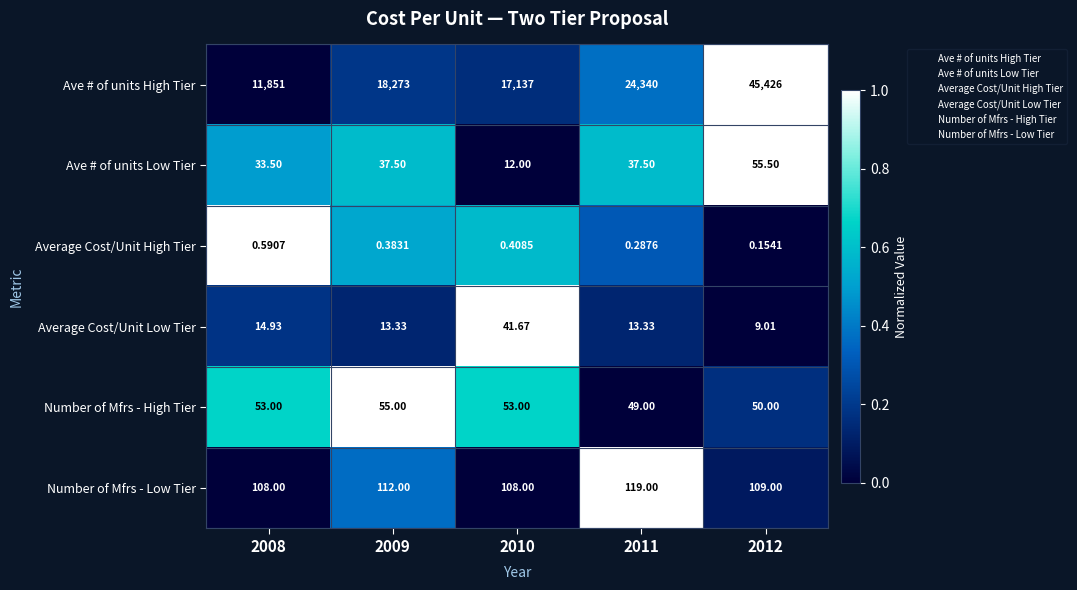

List the series in order of their peak value, lowest first.

Average Cost/Unit High Tier, Average Cost/Unit Low Tier, Number of Mfrs - High Tier, Ave # of units Low Tier, Number of Mfrs - Low Tier, Ave # of units High Tier